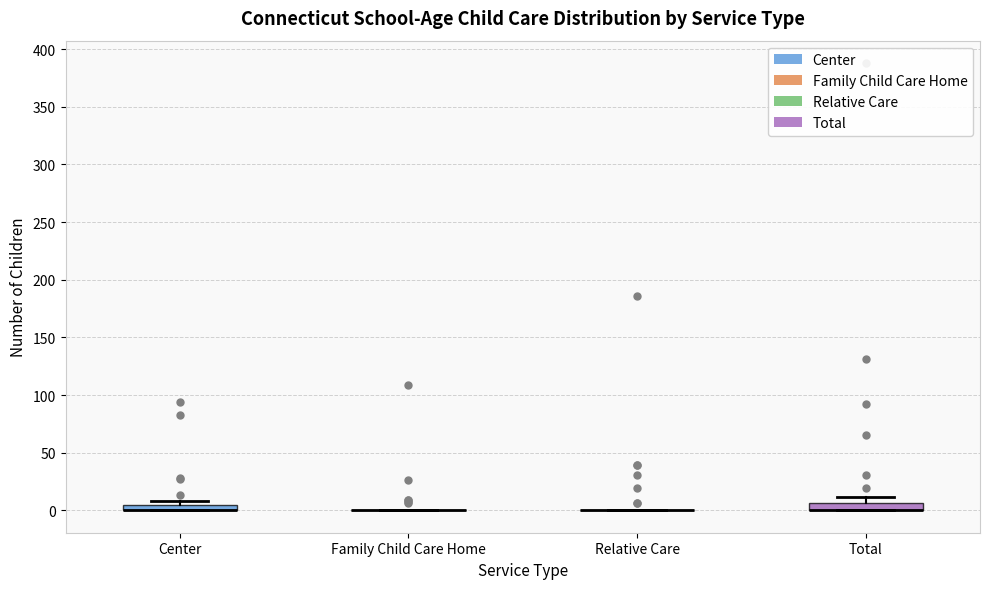

Where is the upper edge of the box for Center on the y-axis? The values are not printed on the chart, so give them approximately, as read against the axis.

5